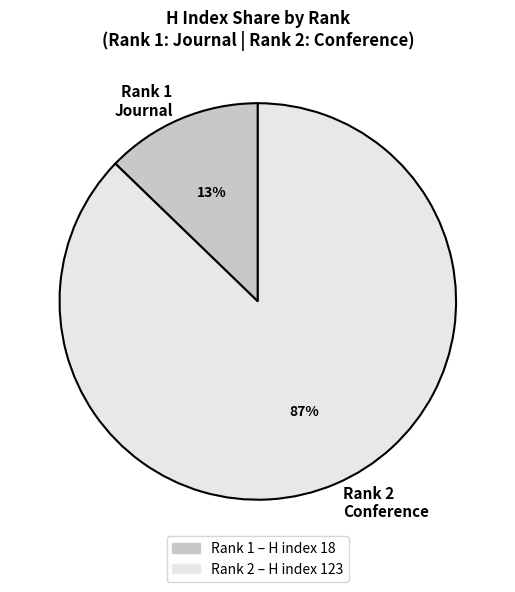

How many segments does this pie chart have?

2